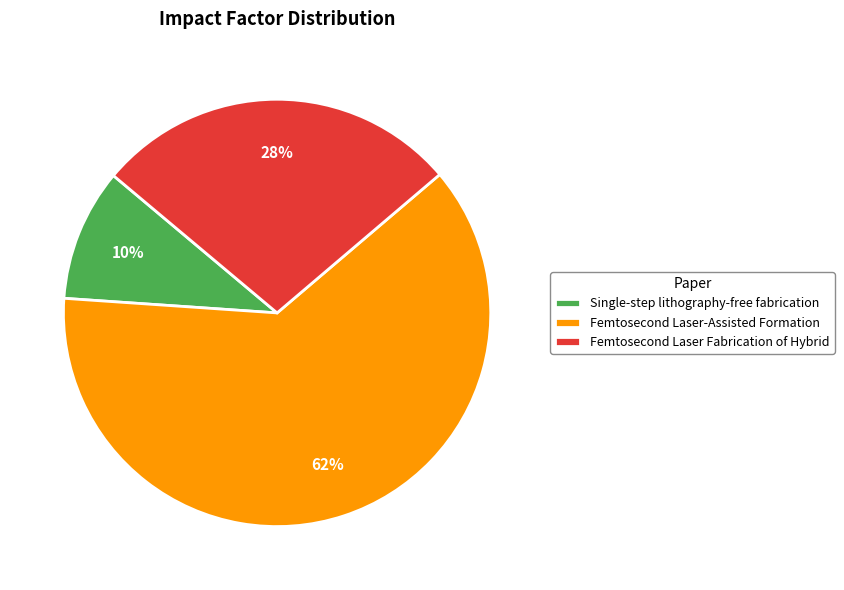

Is there a majority slice in this chart?

Yes